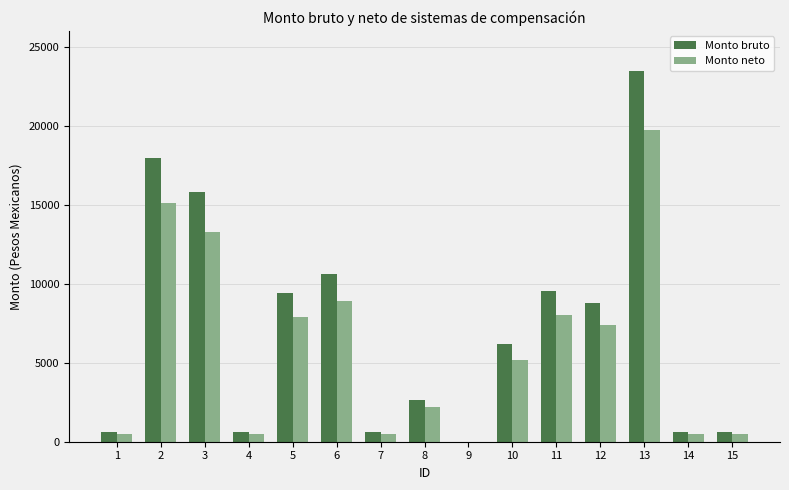

Is it true that Monto neto equals 2204.7 at 8?

True